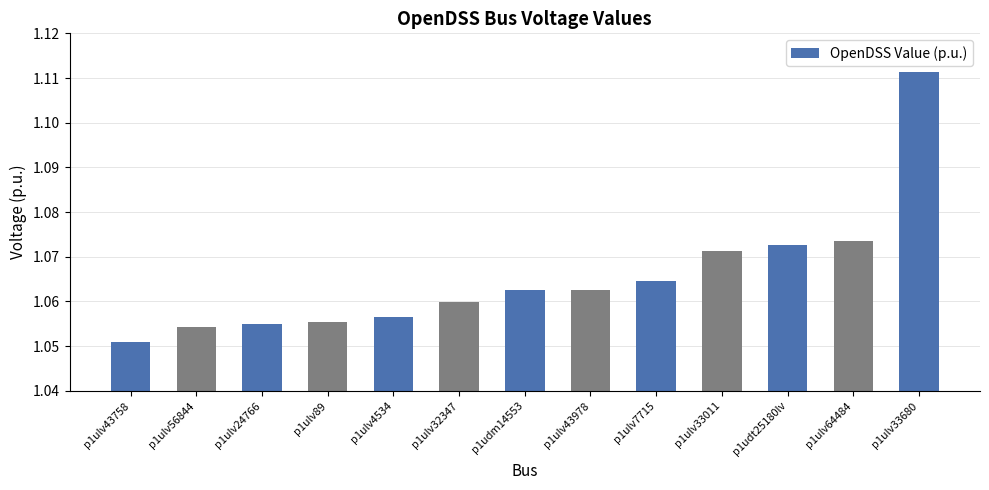

What is the sum of the values at p1ulv32347 and p1ulv64484?

2.1